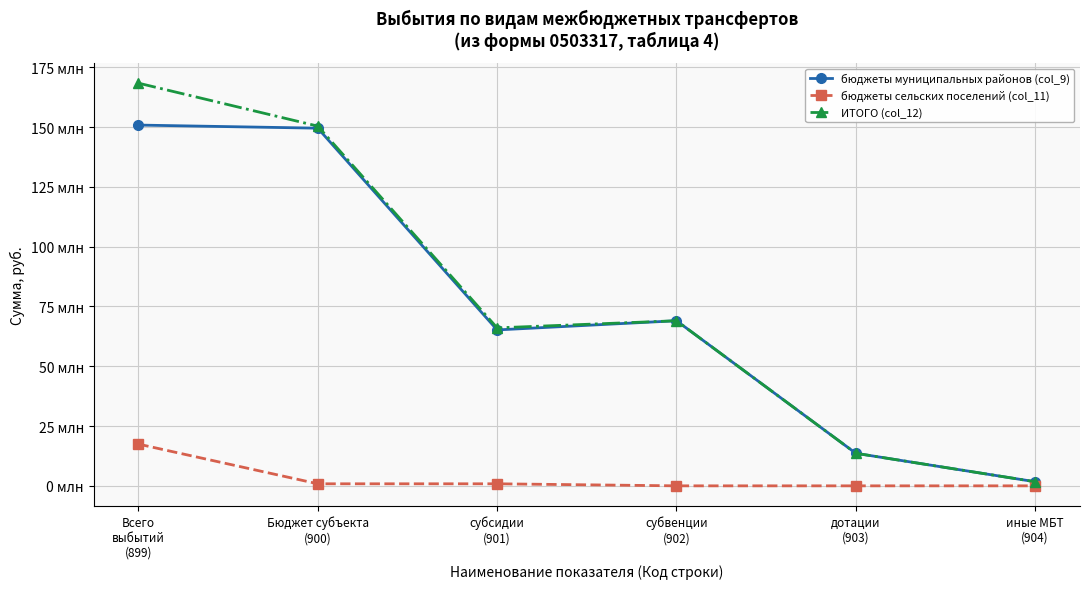

Reading right to left, list all the values displayed in this chart.

бюджеты муниципальных районов (col_9): 1714117.9	13608255.2	69015883.0	65179562.6	149517818.7	150818051.1
бюджеты сельских поселений (col_11): 0.0	0.0	0.0	855599.8	855599.8	17445730.2
ИТОГО (col_12): 1714117.9	13608255.2	69015883.0	66035162.4	150373418.5	168343920.4